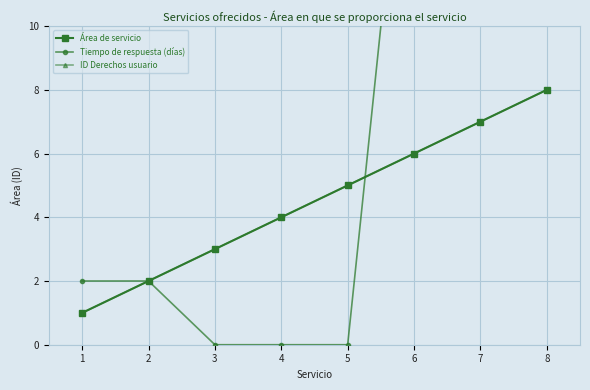

How many lines are shown in the chart?

3